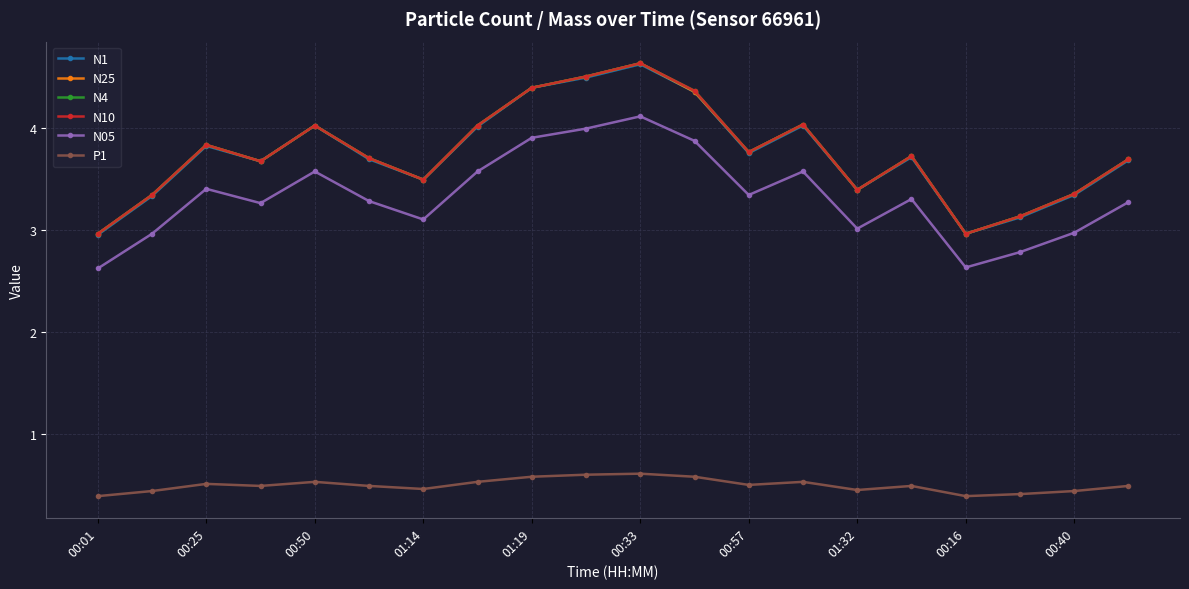

True or false: N1 and N05 cross at least once.

False